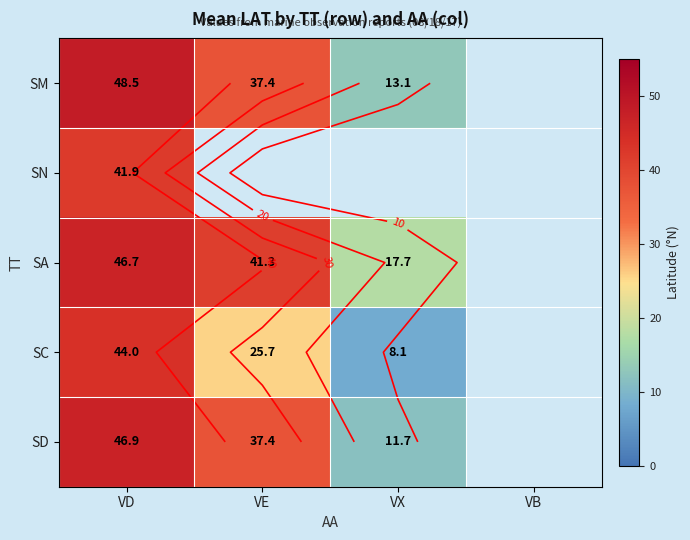

At which category is the sum across all series the highest?

VD